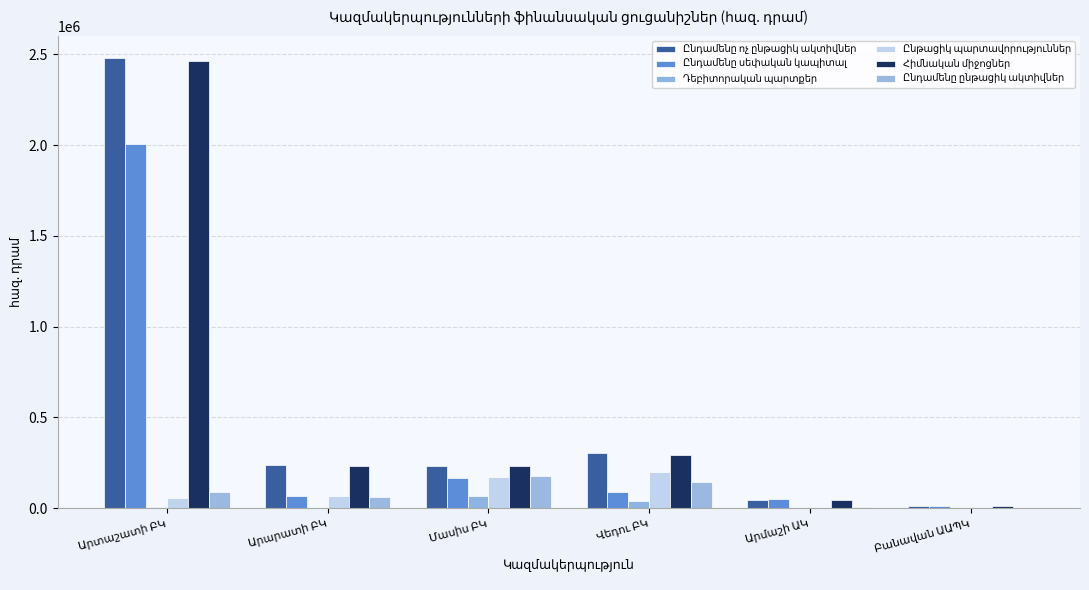

Are the bars horizontal?

No